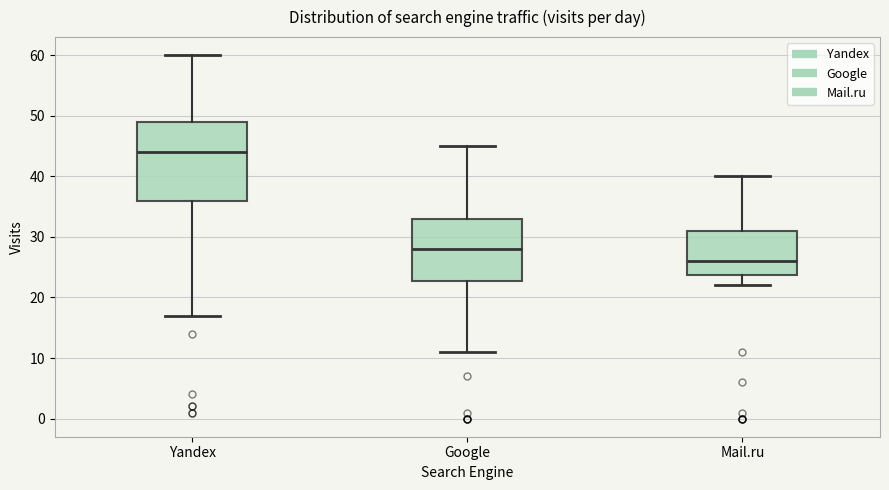

Which box has the lowest median line?

Mail.ru